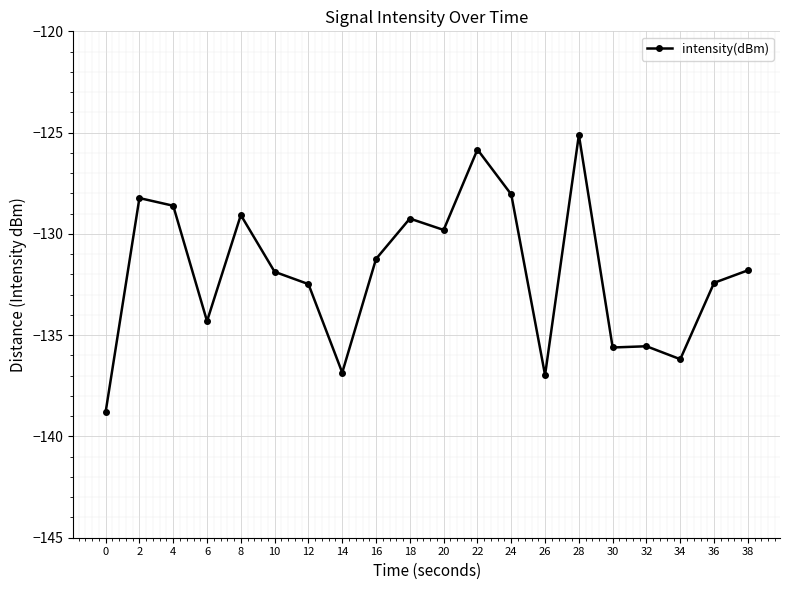

Which has a higher value, 8 or 30?

8